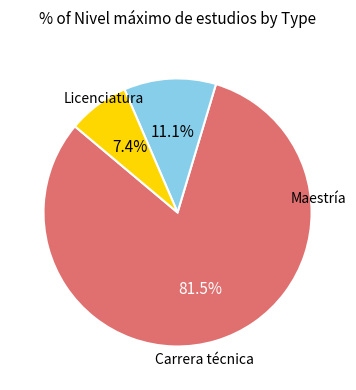

Is there any slice that represents more than half of the pie?

Yes